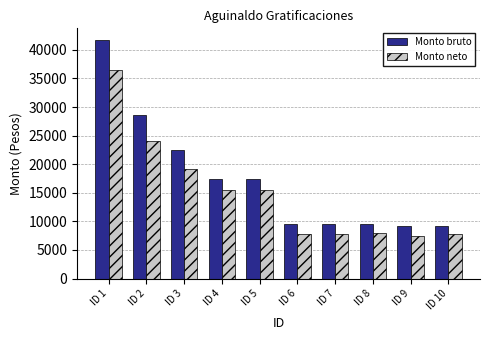

At which label does Monto neto reach its peak?

ID 1